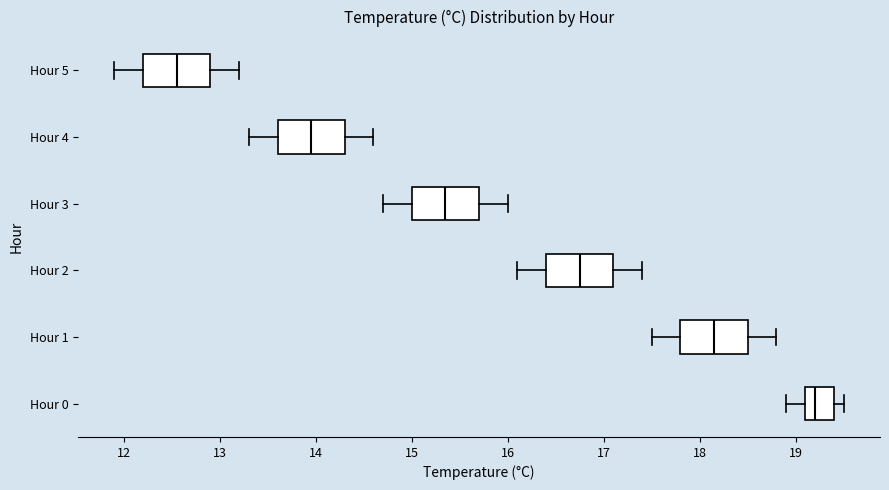

Reading bottom to top, transcribe this box plot: for each box, give where its median line is, the range the box spans, and where its two whiskers end, as read against the x-axis. The values are not printed on the chart, so give them approximately, as read against the axis.

Hour 0: median 19.2, box 19.1 to 19.4, whiskers 18.9 to 19.5
Hour 1: median 18.2, box 17.8 to 18.5, whiskers 17.5 to 18.8
Hour 2: median 16.8, box 16.4 to 17.1, whiskers 16.1 to 17.4
Hour 3: median 15.4, box 15.0 to 15.7, whiskers 14.7 to 16.0
Hour 4: median 14.0, box 13.6 to 14.3, whiskers 13.3 to 14.6
Hour 5: median 12.6, box 12.2 to 12.9, whiskers 11.9 to 13.2